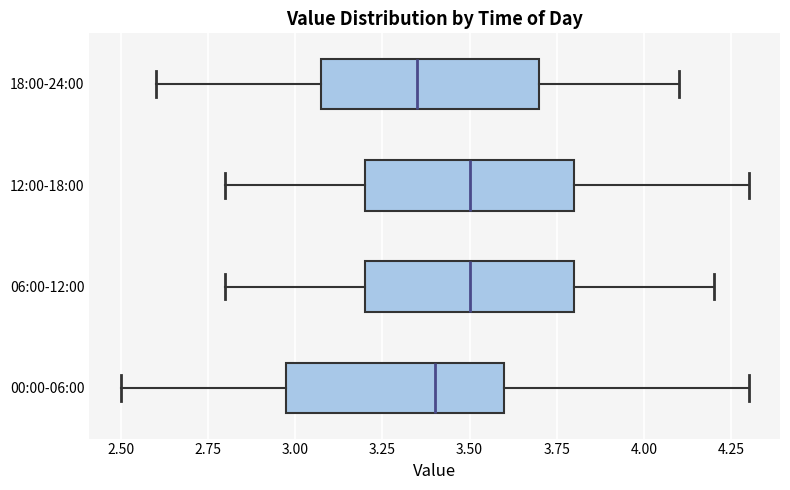

Where does the median line of the box for 06:00-12:00 sit on the x-axis? The values are not printed on the chart, so give them approximately, as read against the axis.

3.50